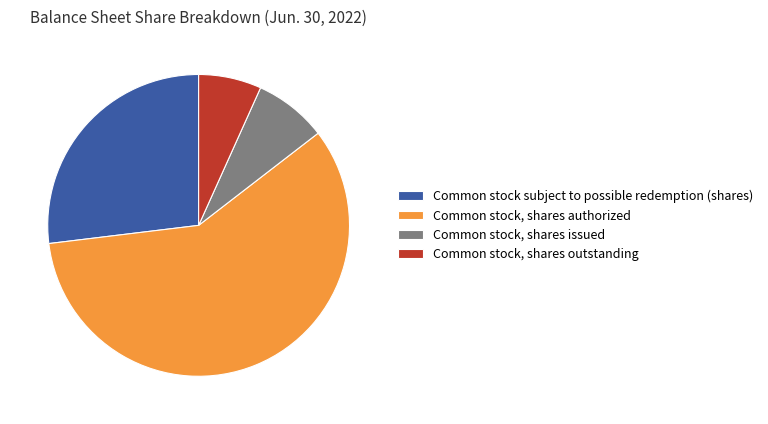

Is the sum of Common stock, shares issued and Common stock subject to possible redemption (shares) greater than half?

No